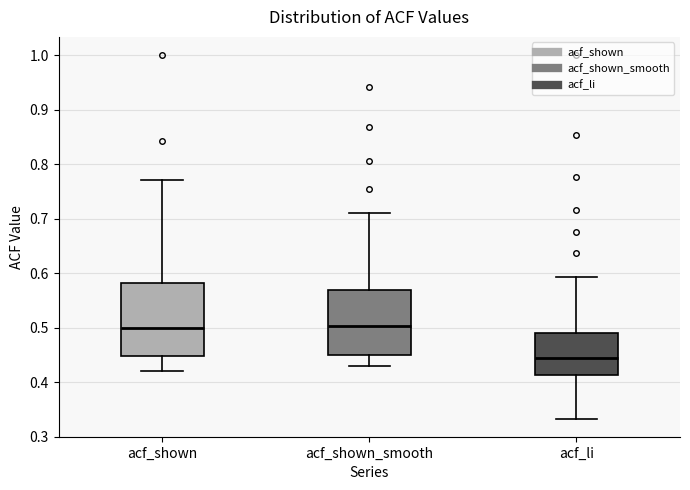

Which box is the tallest, from its lower edge to its upper edge?

acf_shown